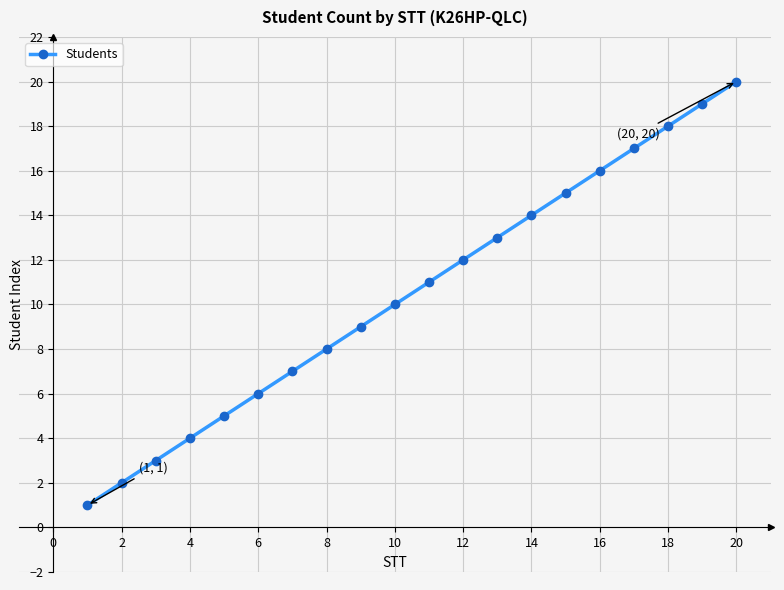

True or false: the data has more than 2 interior local peaks.

False